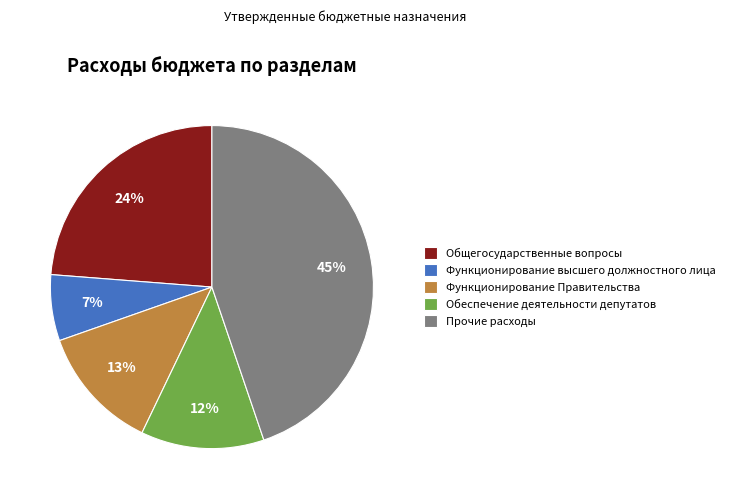

Which category has the smallest portion of the pie?

Функционирование высшего должностного лица